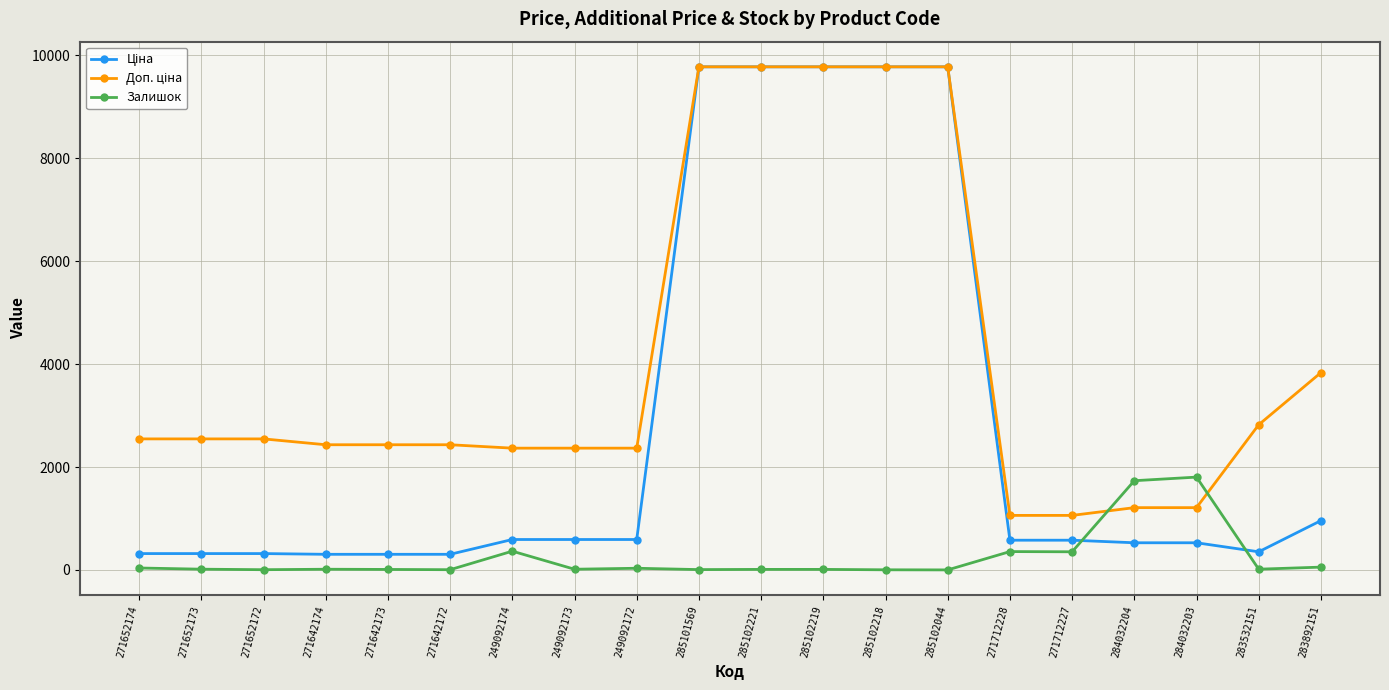

True or false: Залишок has a value of 15.0 at 283532151.

True